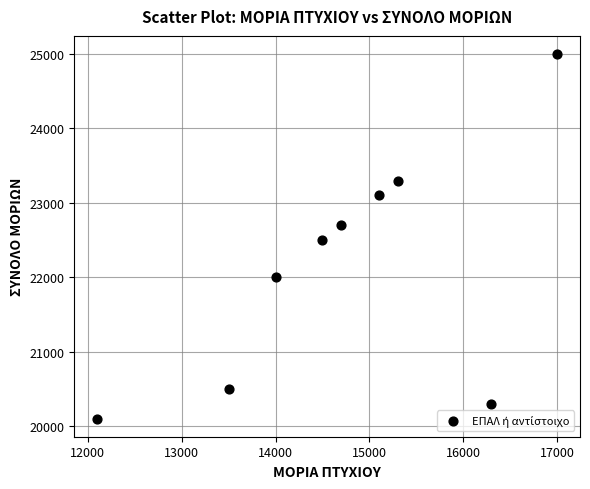

What is the range of X values (max minus min)?

4900